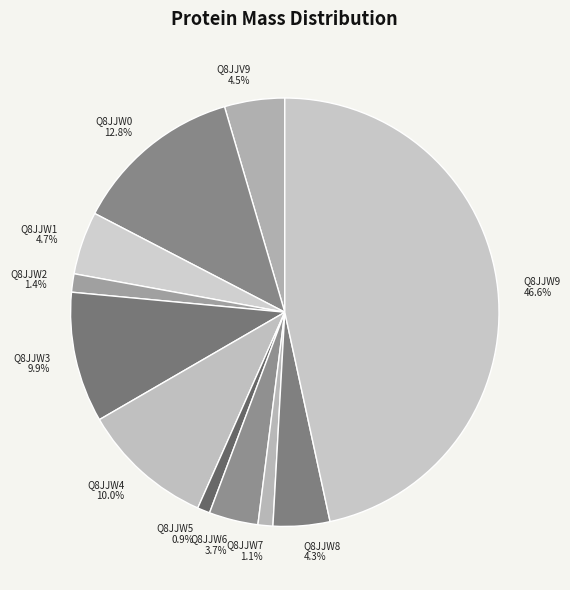

To the nearest percent, what percentage of the pie is Q8JJW9?

47%